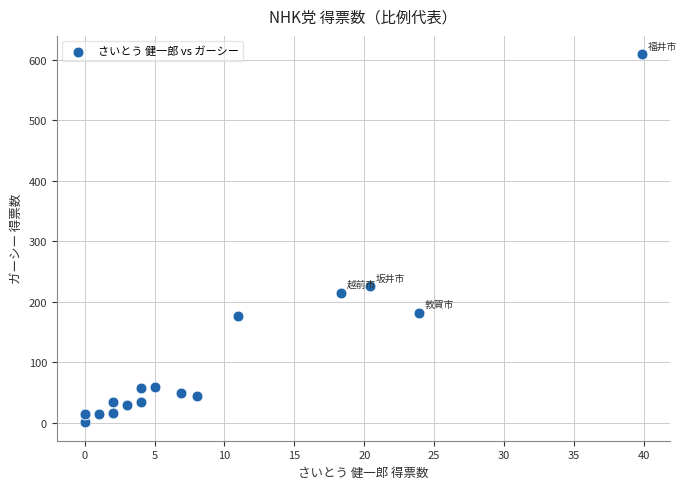

What Y value in the scatter plot is closest to 305?

226